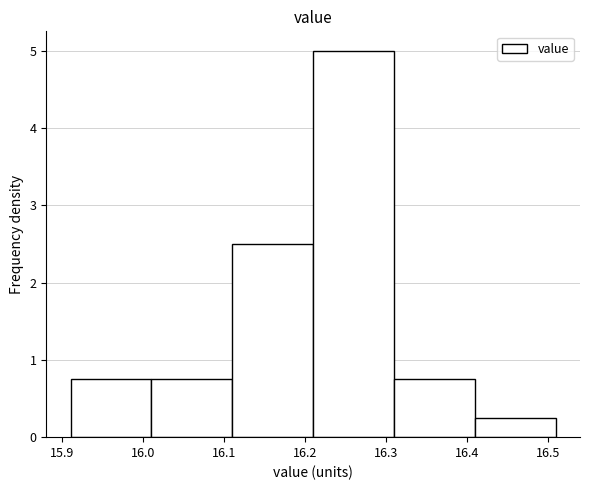

Reading left to right, transcribe this chart: for each bar, give the range it covers on the x-axis and its height. The values are not printed on the chart, so give them approximately, as read against the axis.

15.91 to 16.01: 0.8
16.01 to 16.11: 0.8
16.11 to 16.21: 2.5
16.21 to 16.31: 5.0
16.31 to 16.41: 0.8
16.41 to 16.51: 0.3